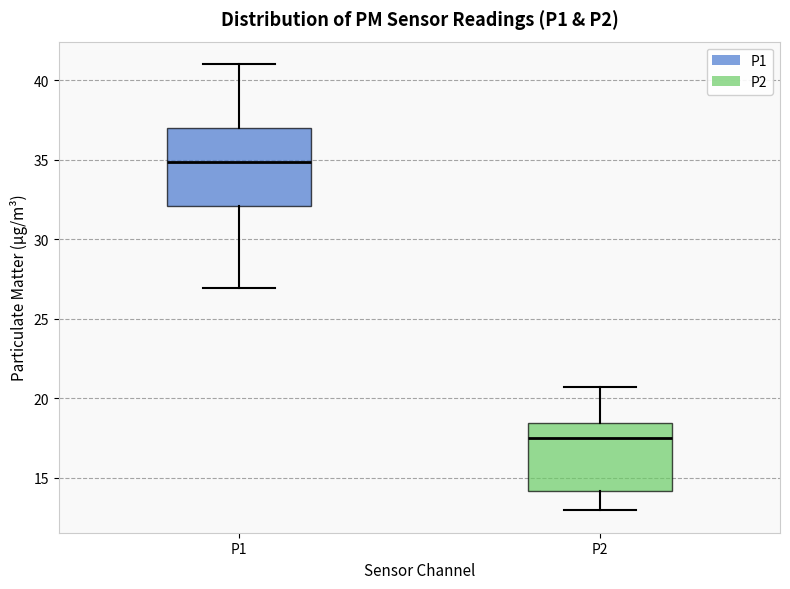

Reading left to right, transcribe this box plot: for each box, give where its median line is, the range the box spans, and where its two whiskers end, as read against the y-axis. The values are not printed on the chart, so give them approximately, as read against the axis.

P1: median 35.0, box 32.0 to 37.0, whiskers 27.0 to 41.0
P2: median 17.5, box 14.0 to 18.5, whiskers 13.0 to 20.5